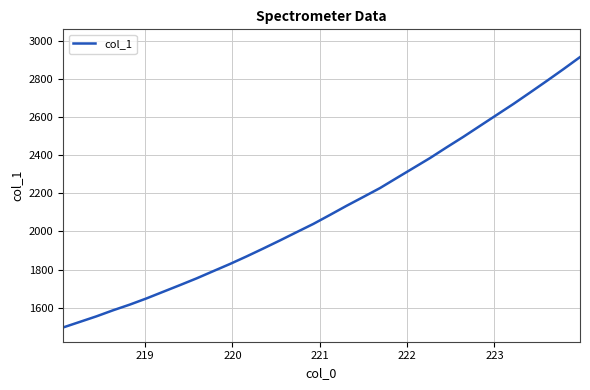

What is the difference between the maximum and minimum values?

1420.6